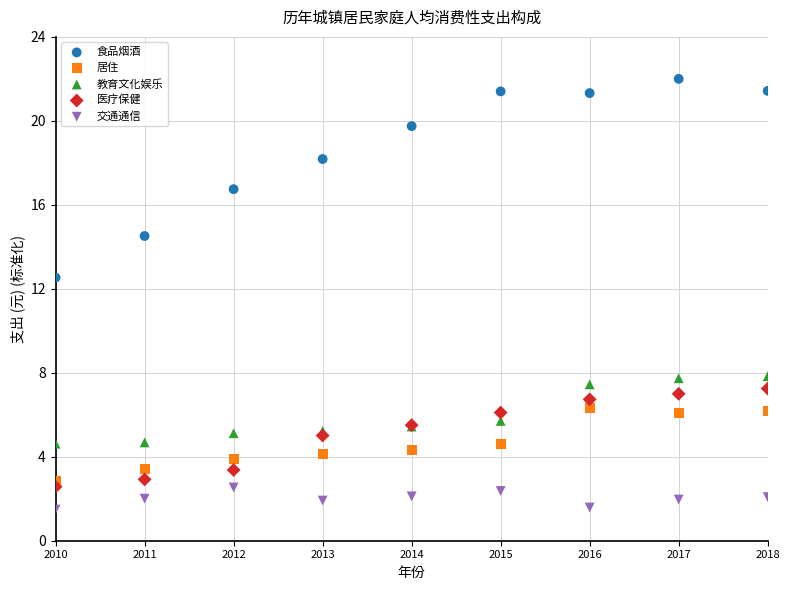

Which series reaches the maximum Y coordinate?

食品烟酒